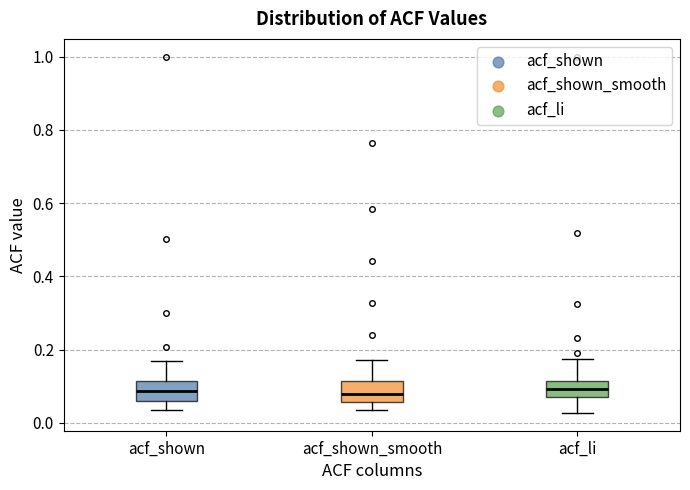

Where does the median line of the box for acf_shown_smooth sit on the y-axis? The values are not printed on the chart, so give them approximately, as read against the axis.

0.08